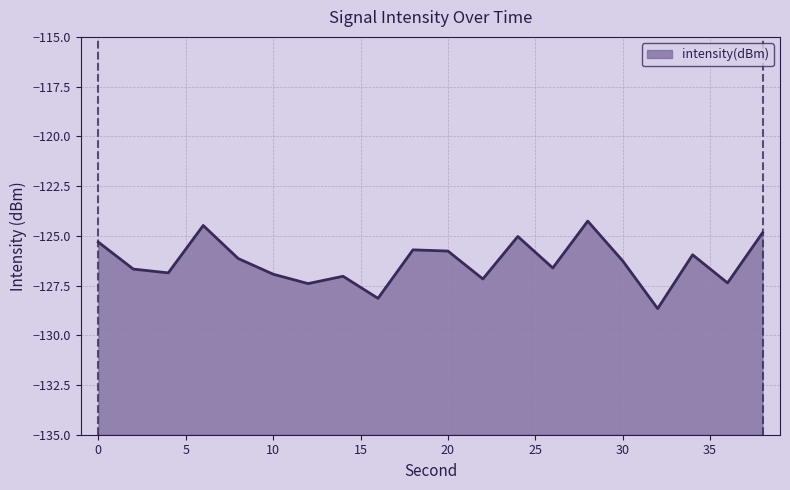

Where is the data nearest to the value -126?

34